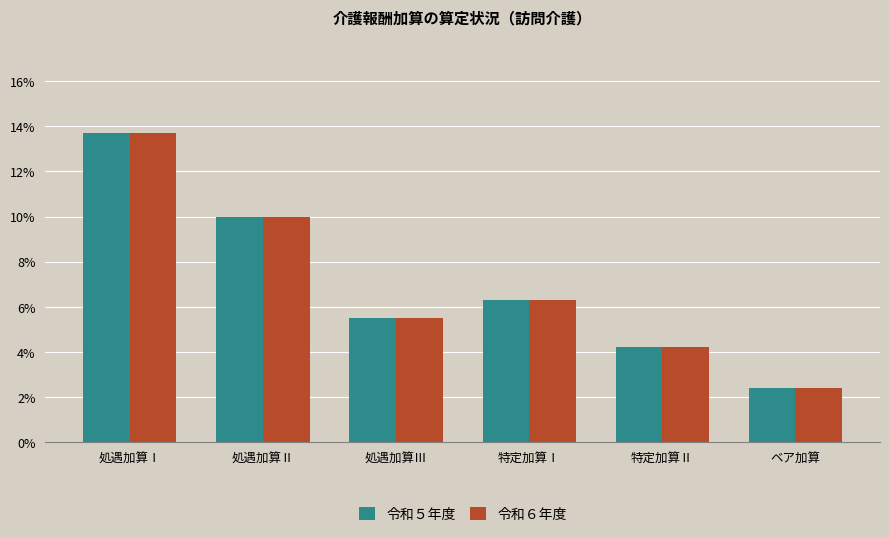

What is the label of the 2nd bar from the right?

特定加算Ⅱ